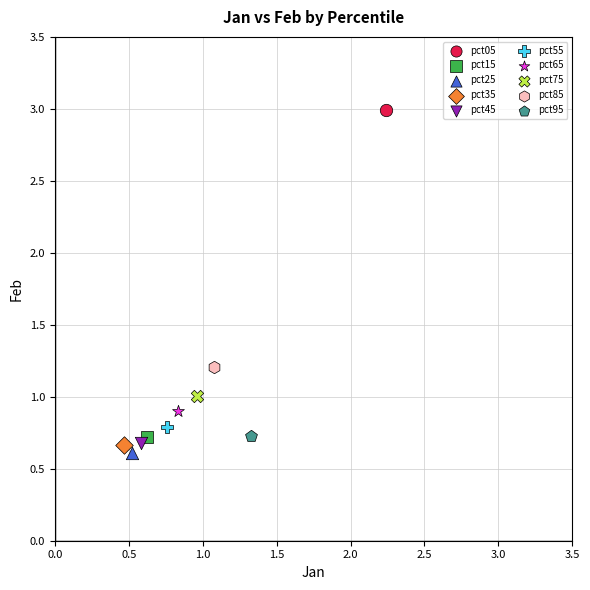

Which series reaches the minimum Y coordinate?

pct25